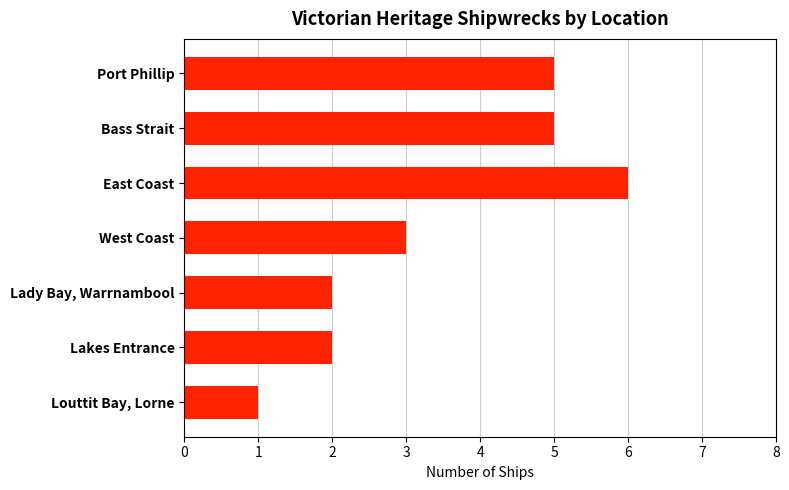

Is it true that the value at Lakes Entrance is 2?

True